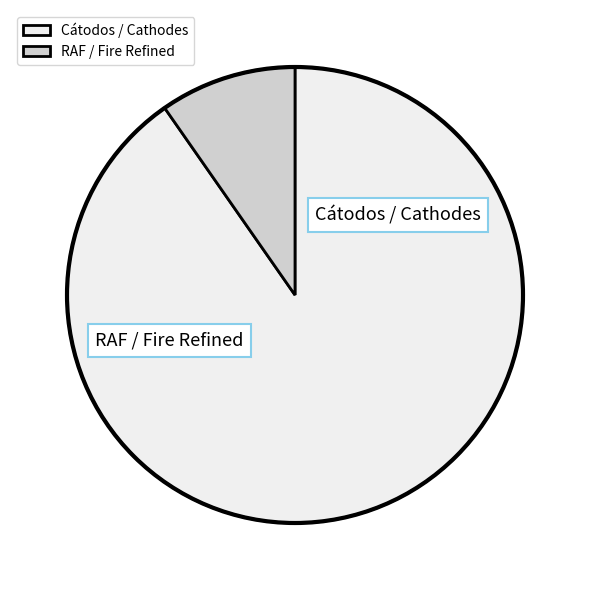

To the nearest percent, what is the difference between the Cátodos / Cathodes and RAF / Fire Refined slice percentages?

81%